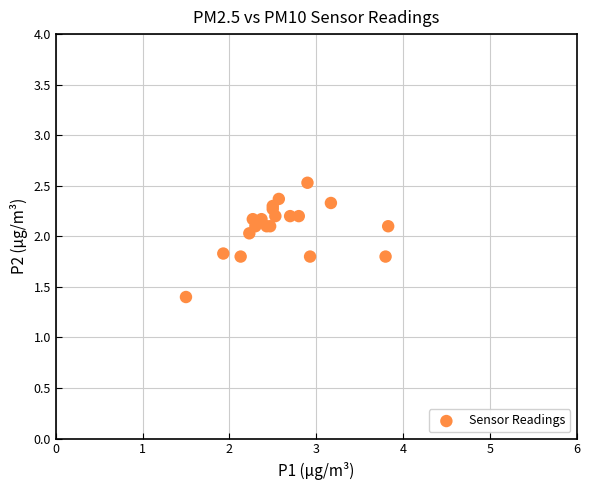

What Y value in the scatter plot is closest to 1?

1.4